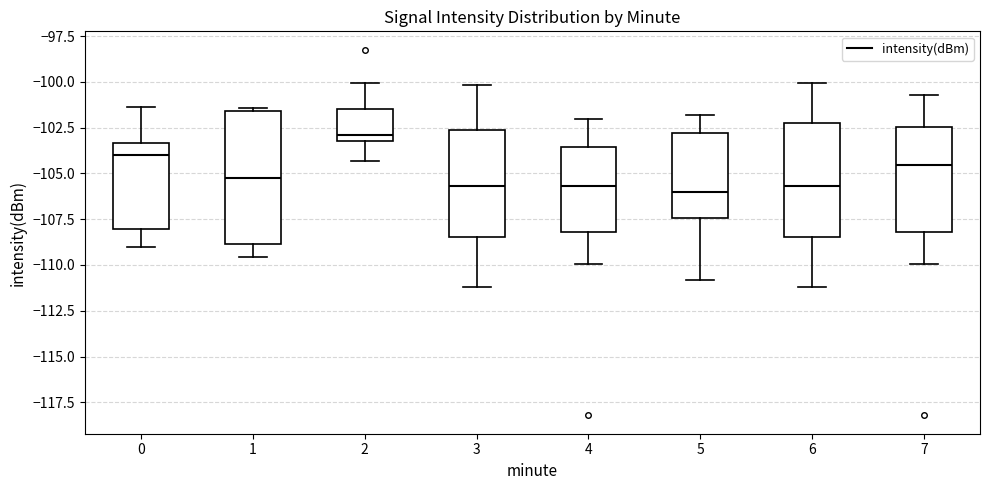

Where is the lower edge of the box at x = 3 on the y-axis? The values are not printed on the chart, so give them approximately, as read against the axis.

-108.5